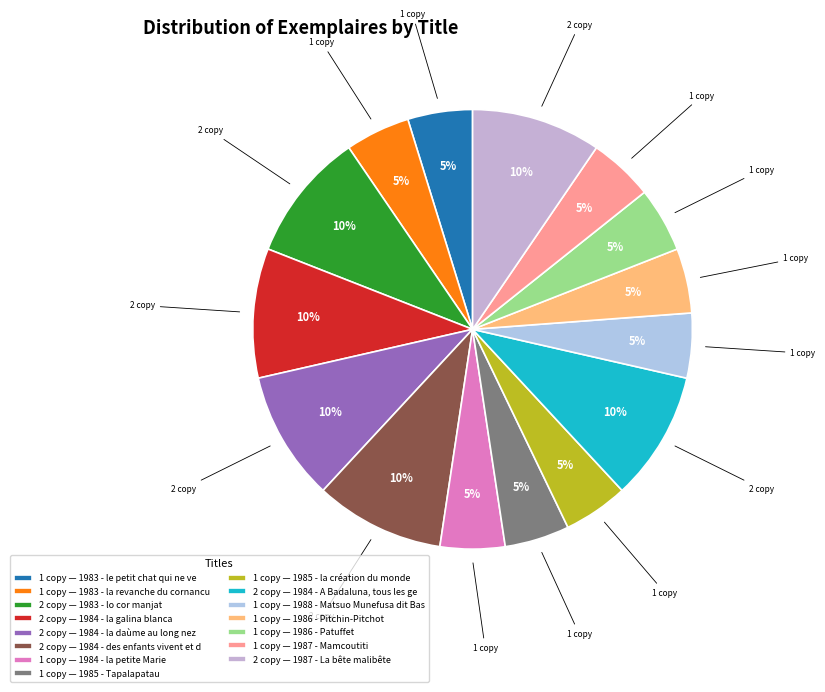

How many segments does this pie chart have?

15